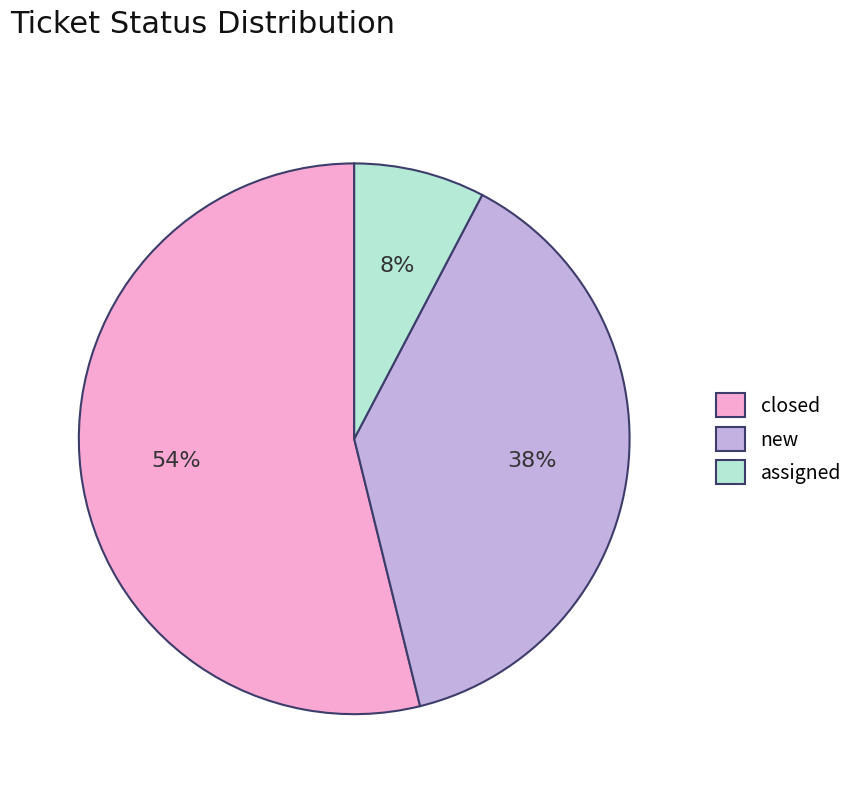

To the nearest percent, what is the combined percentage of new and closed?

92%